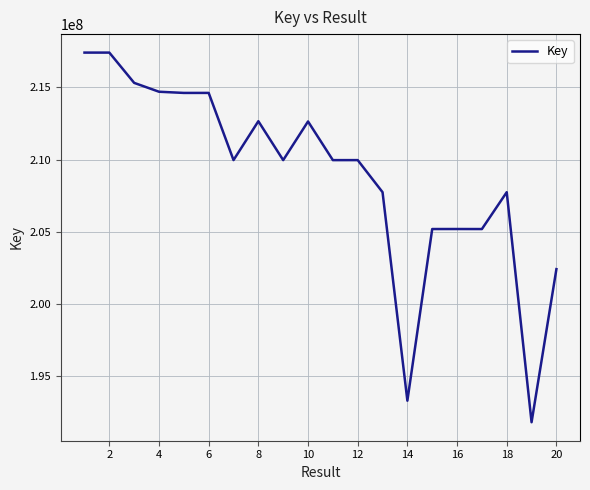

What is the difference between the maximum and minimum values?

25563926